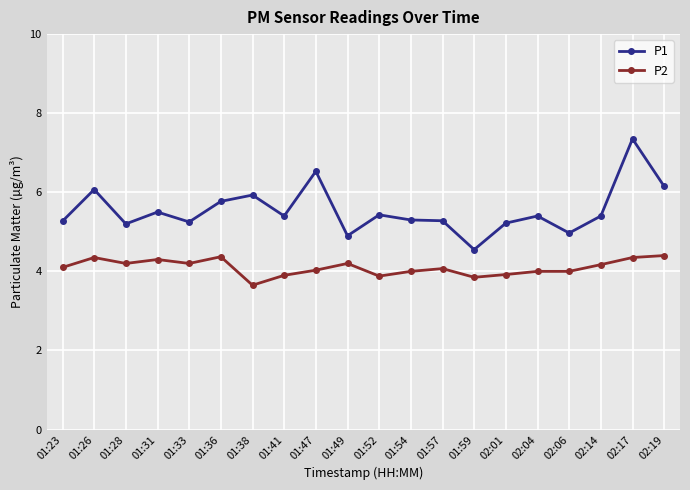

What is the maximum value for P2?

4.4